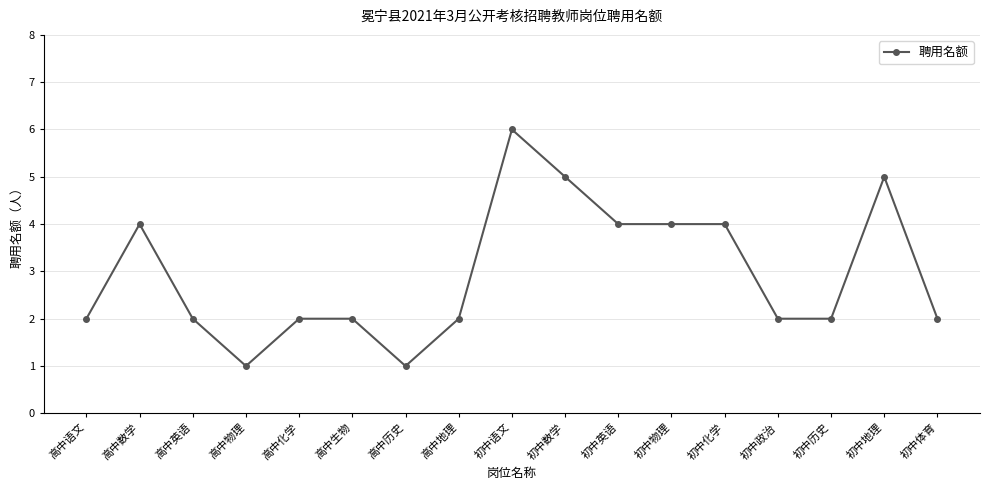

Reading left to right, what are all the values shown in this chart?

高中语文=2	高中数学=4	高中英语=2	高中物理=1	高中化学=2	高中生物=2	高中历史=1	高中地理=2	初中语文=6	初中数学=5	初中英语=4	初中物理=4	初中化学=4	初中政治=2	初中历史=2	初中地理=5	初中体育=2